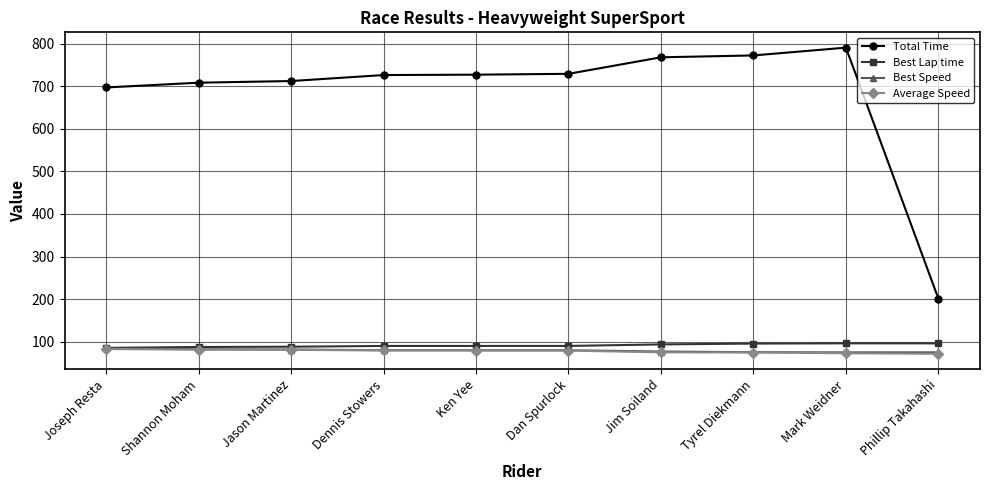

What is the maximum value for Best Speed?

84.2